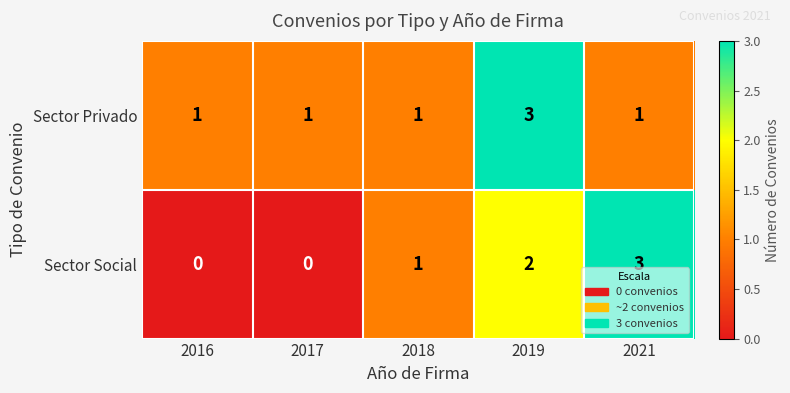

Rank the series by their average value, from lowest to highest.

Sector Social, Sector Privado